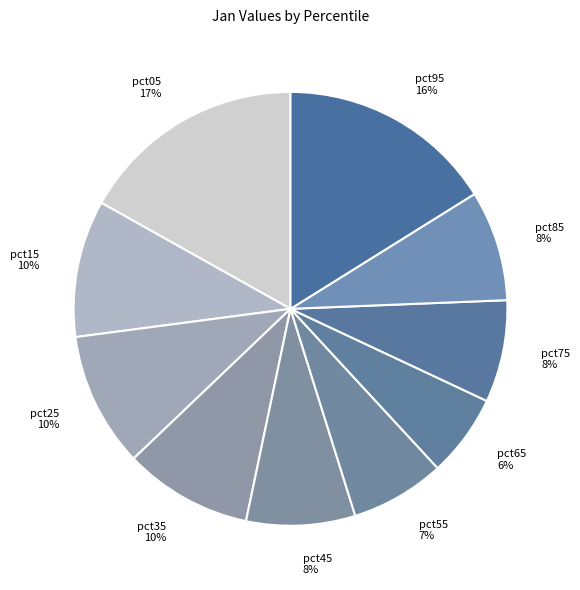

To the nearest percent, what percentage of the pie is pct15?

10%